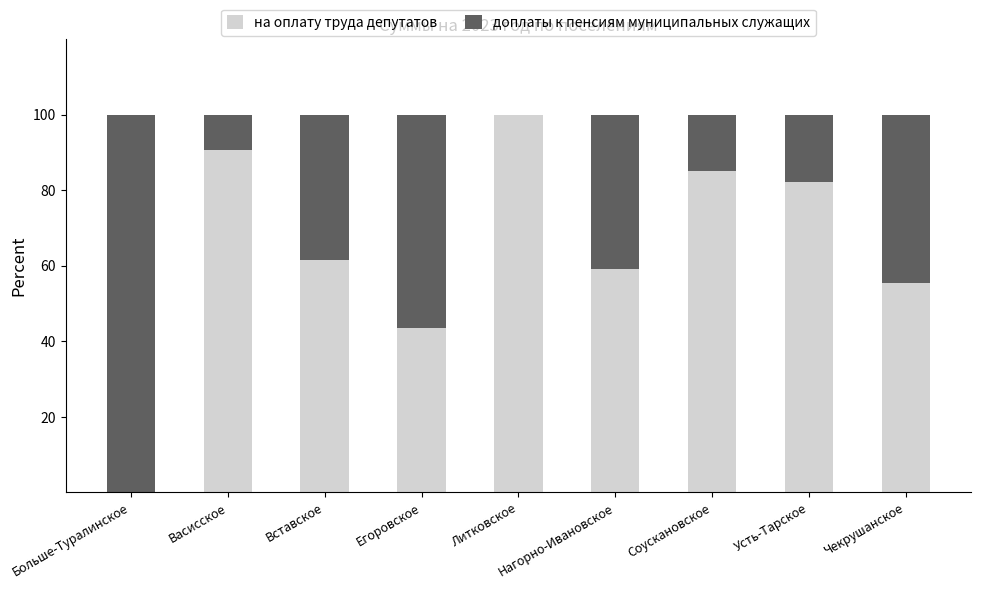

Is it true that на оплату труда депутатов equals 151.2 at Васисское?

False